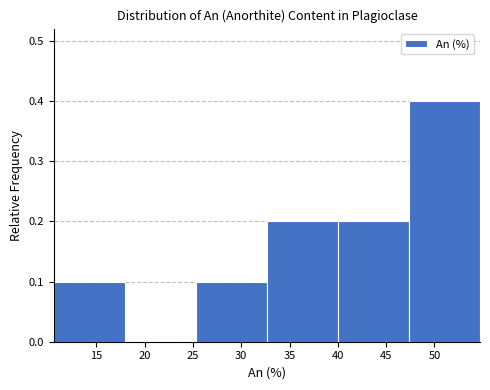

Over which range of the x-axis is the bar tallest?

47.5 to 54.5